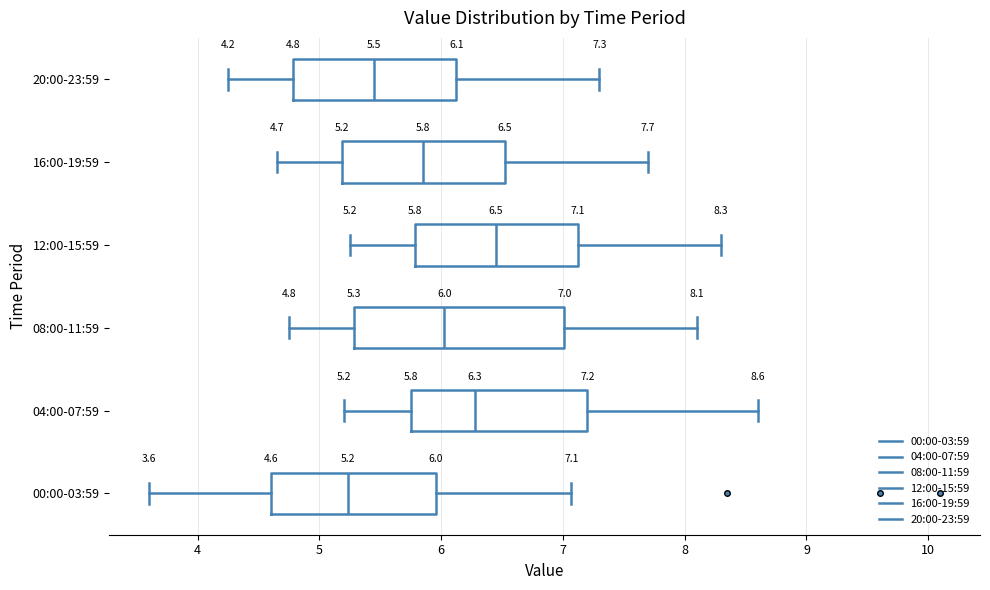

Which box has the furthest to the right median line?

12:00-15:59